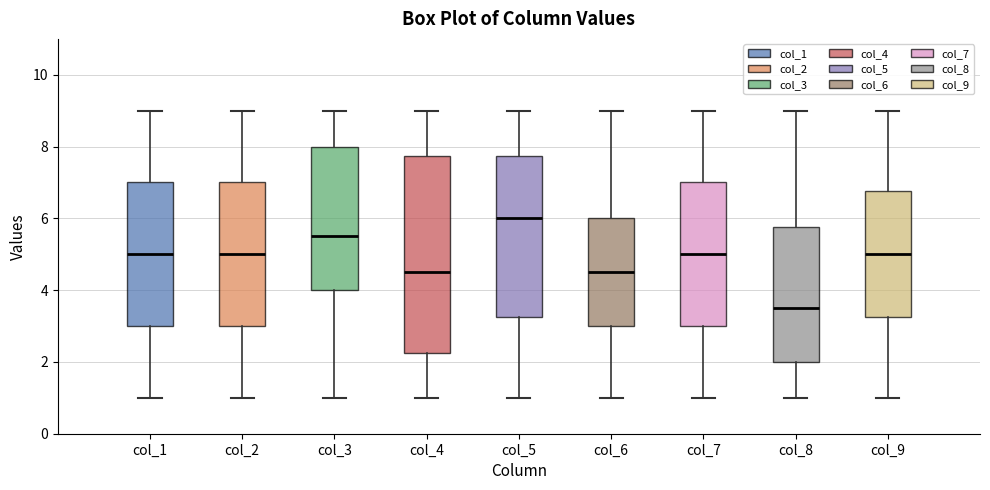

Reading left to right, transcribe this box plot: for each box, give where its median line is, the range the box spans, and where its two whiskers end, as read against the y-axis. The values are not printed on the chart, so give them approximately, as read against the axis.

col_1: median 5.0, box 3.0 to 7.0, whiskers 1.0 to 9.0
col_2: median 5.0, box 3.0 to 7.0, whiskers 1.0 to 9.0
col_3: median 5.6, box 4.0 to 8.0, whiskers 1.0 to 9.0
col_4: median 4.6, box 2.2 to 7.8, whiskers 1.0 to 9.0
col_5: median 6.0, box 3.2 to 7.8, whiskers 1.0 to 9.0
col_6: median 4.6, box 3.0 to 6.0, whiskers 1.0 to 9.0
col_7: median 5.0, box 3.0 to 7.0, whiskers 1.0 to 9.0
col_8: median 3.6, box 2.0 to 5.8, whiskers 1.0 to 9.0
col_9: median 5.0, box 3.2 to 6.8, whiskers 1.0 to 9.0